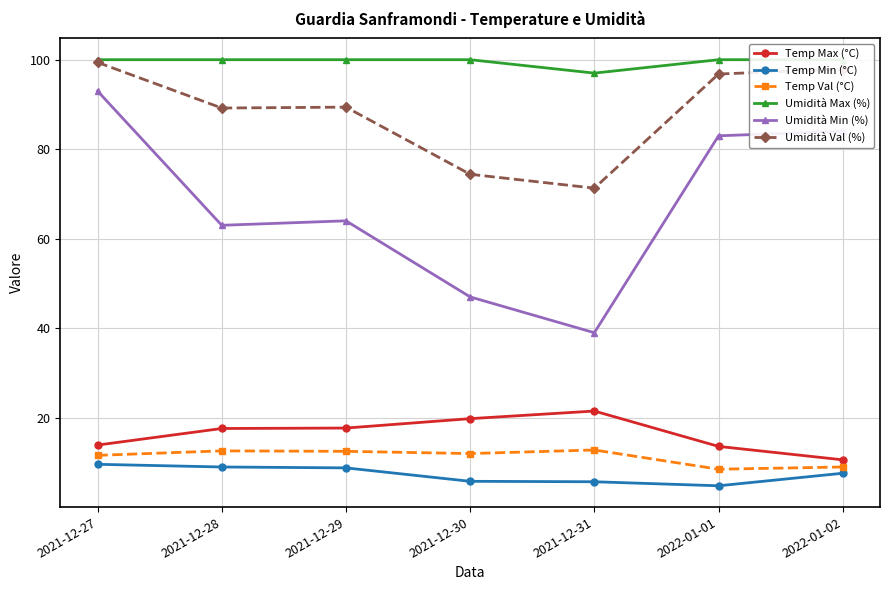

How many interior local peaks does the Umidità Min (%) series have?

1